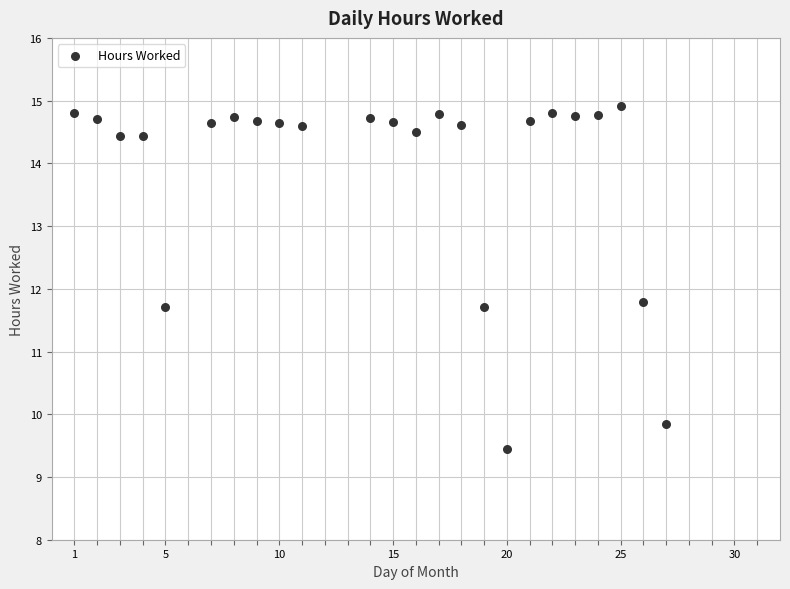

What is the range of Y values (max minus min)?

5.5